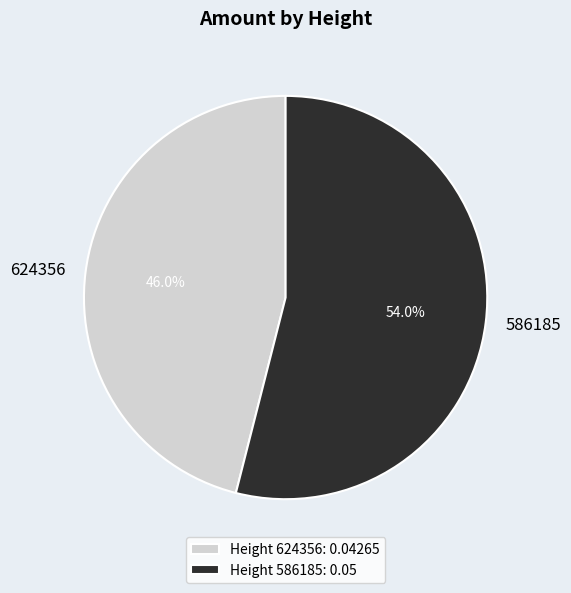

To the nearest percent, what is the difference between the largest and smallest slice percentages?

8%